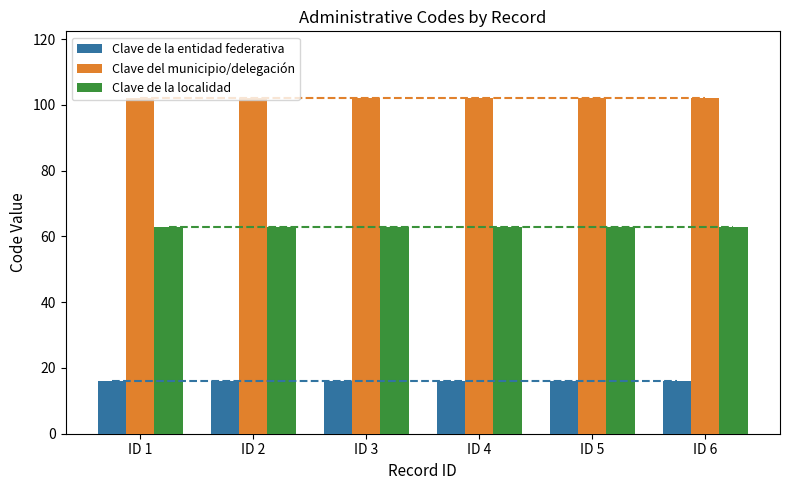

What is the sum of all Clave de la localidad values?

378